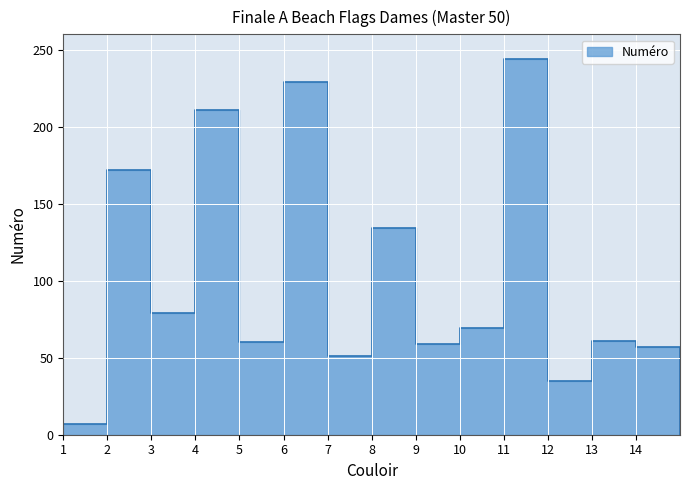

Reading left to right, what are all the values shown in this chart?

1=7	2=172	3=79	4=211	5=60	6=229	7=51	8=134	9=59	10=69	11=244	12=35	13=61	14=57